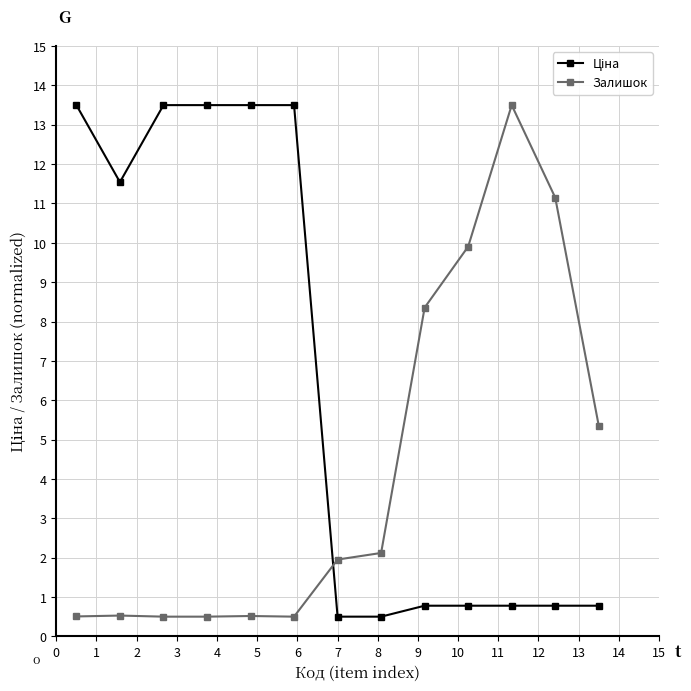

What is the greatest value displayed?

13.5